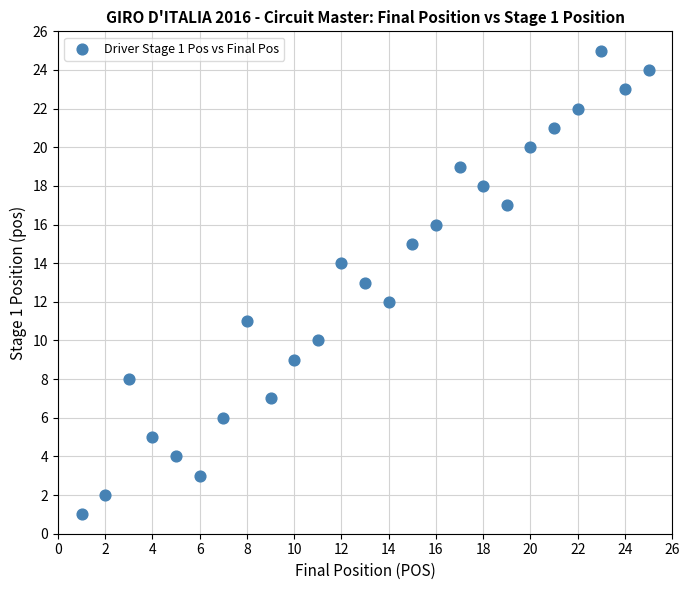

What is the range of Y values (max minus min)?

24